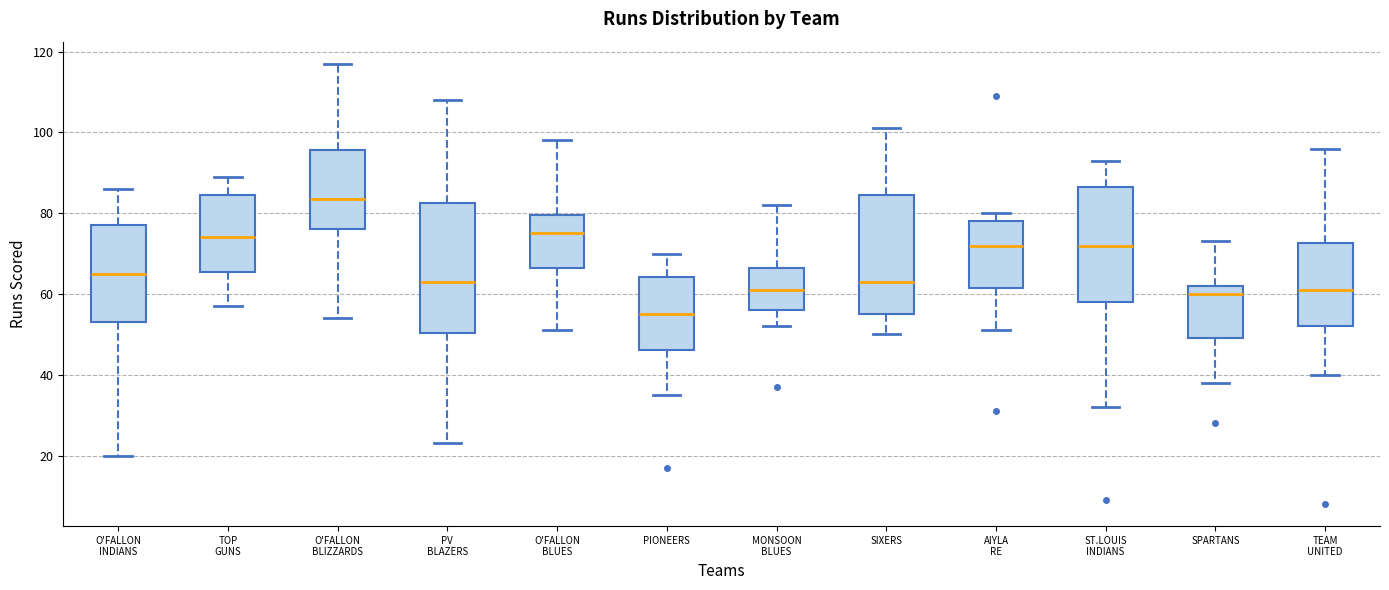

Which box's median line is the lowest?

PIONEERS